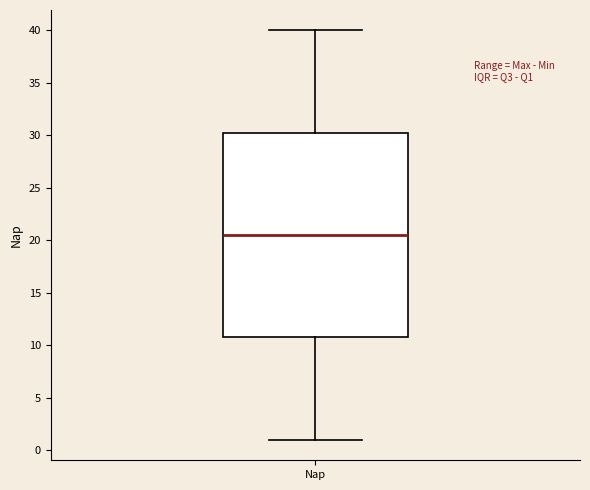

Where does the lower whisker of the box for Nap end on the y-axis? The values are not printed on the chart, so give them approximately, as read against the axis.

1.0